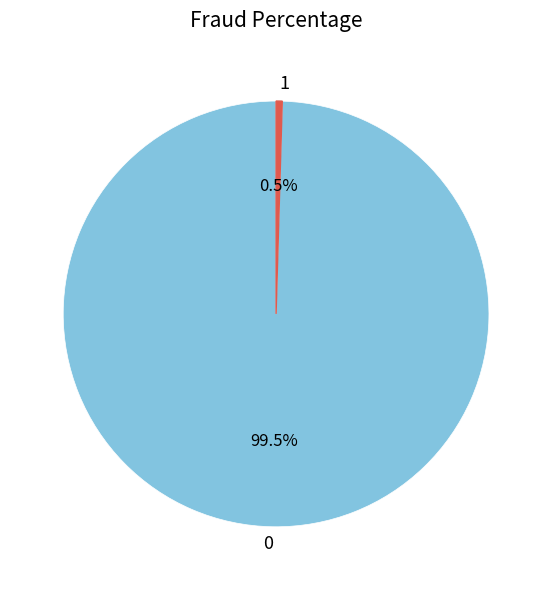

Which category has the smallest portion of the pie?

1